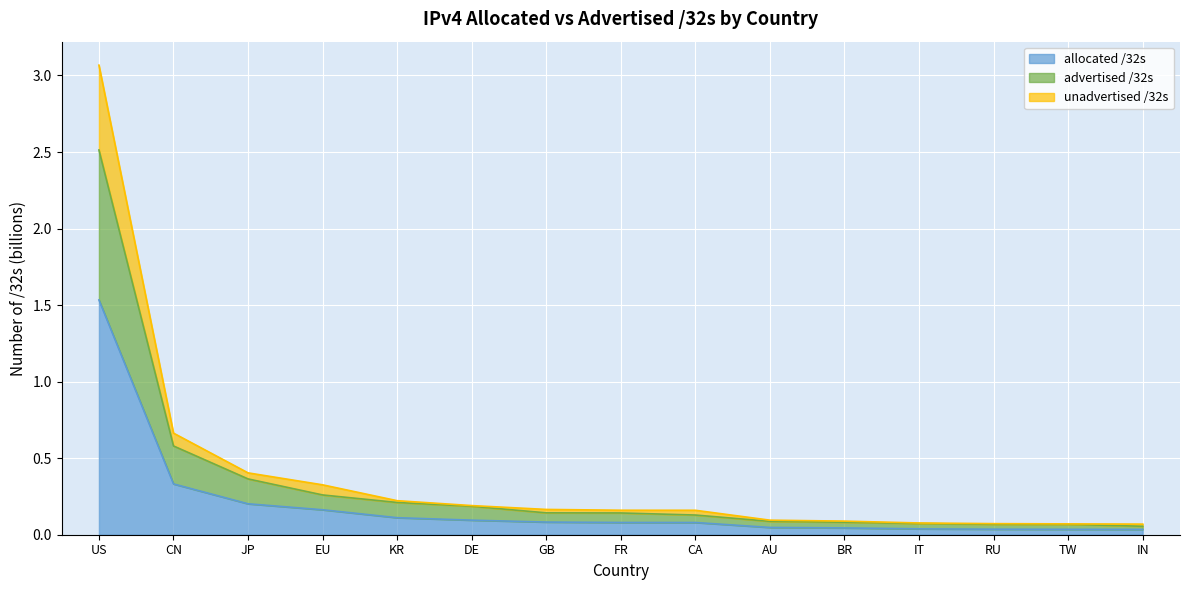

Reading left to right, what are all the values shown in this chart?

allocated /32s: US=1.5	CN=0.3	JP=0.2	EU=0.2	KR=0.1	DE=0.1	GB=0.1	FR=0.1	CA=0.1	AU=0.0	BR=0.0	IT=0.0	RU=0.0	TW=0.0	IN=0.0
advertised /32s: US=2.5	CN=0.6	JP=0.4	EU=0.3	KR=0.2	DE=0.2	GB=0.1	FR=0.1	CA=0.1	AU=0.1	BR=0.1	IT=0.1	RU=0.1	TW=0.1	IN=0.1
unadvertised /32s: US=3.1	CN=0.7	JP=0.4	EU=0.3	KR=0.2	DE=0.2	GB=0.2	FR=0.2	CA=0.2	AU=0.1	BR=0.1	IT=0.1	RU=0.1	TW=0.1	IN=0.1